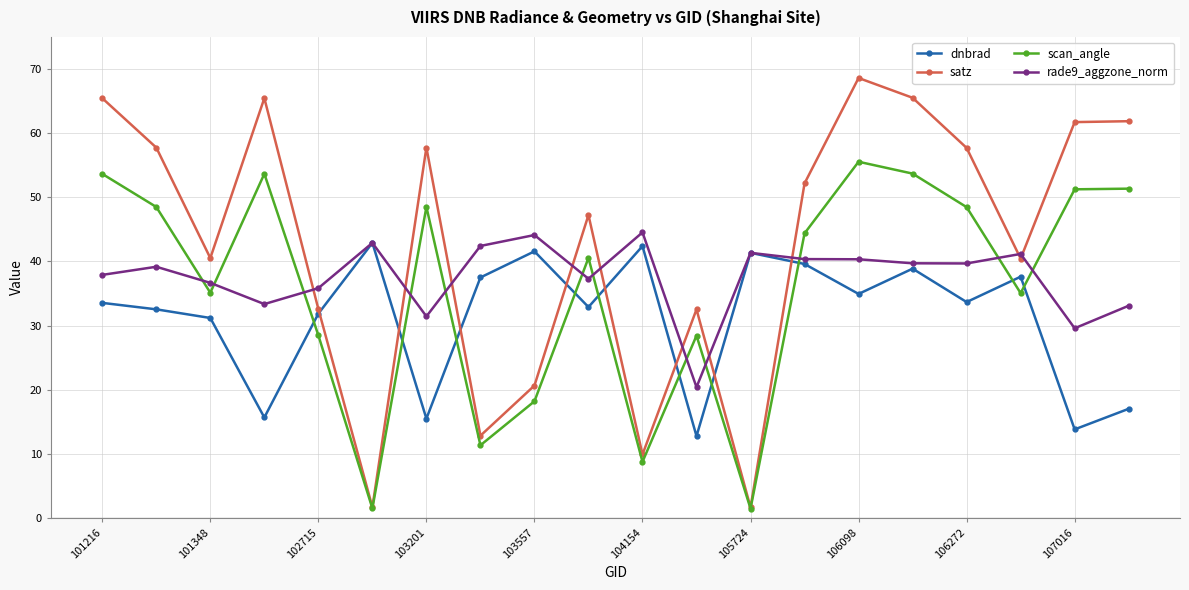

What is the sum of all scan_angle values?

718.0